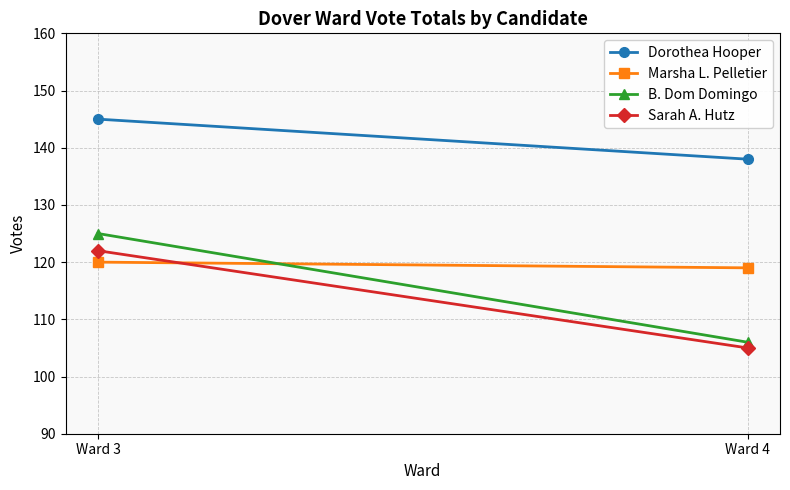

What is the difference between the highest and lowest values at Ward 3?

25